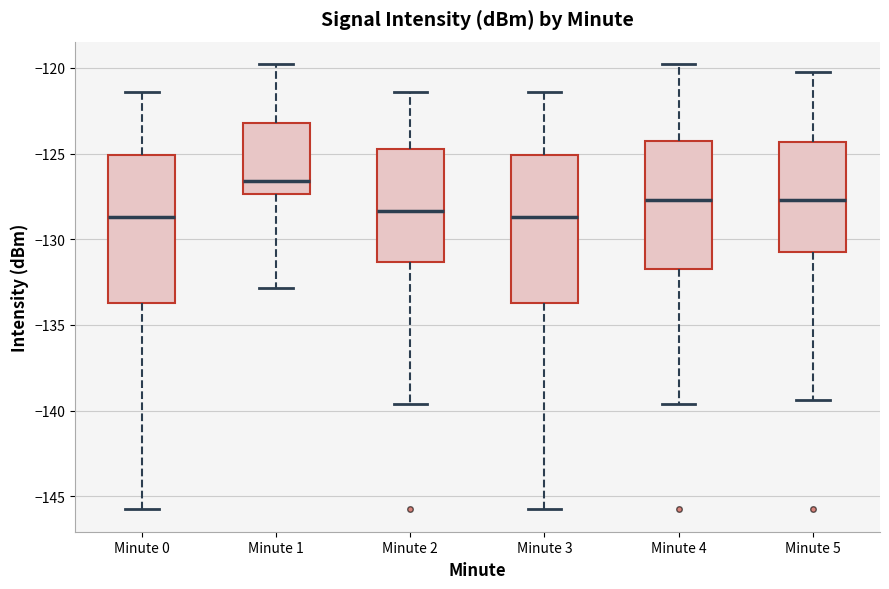

Reading left to right, transcribe this box plot: for each box, give where its median line is, the range the box spans, and where its two whiskers end, as read against the y-axis. The values are not printed on the chart, so give them approximately, as read against the axis.

Minute 0: median -128.5, box -133.5 to -125.0, whiskers -146.0 to -121.5
Minute 1: median -126.5, box -127.5 to -123.0, whiskers -133.0 to -120.0
Minute 2: median -128.5, box -131.5 to -124.5, whiskers -139.5 to -121.5
Minute 3: median -128.5, box -133.5 to -125.0, whiskers -146.0 to -121.5
Minute 4: median -127.5, box -131.5 to -124.0, whiskers -139.5 to -120.0
Minute 5: median -127.5, box -130.5 to -124.5, whiskers -139.5 to -120.5